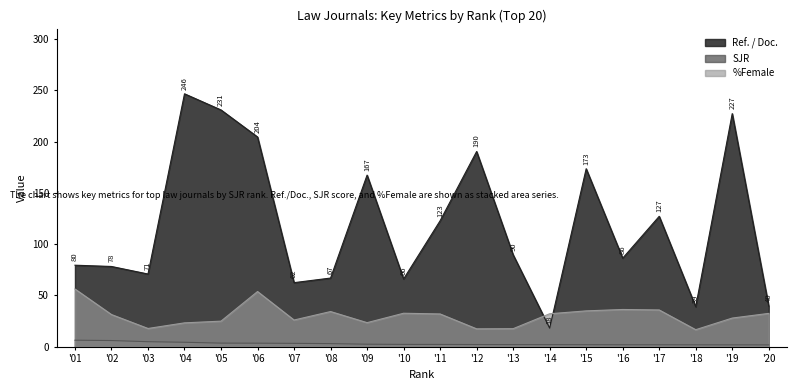

What is the difference between the maximum and second lowest values in the %Female series?

38.8